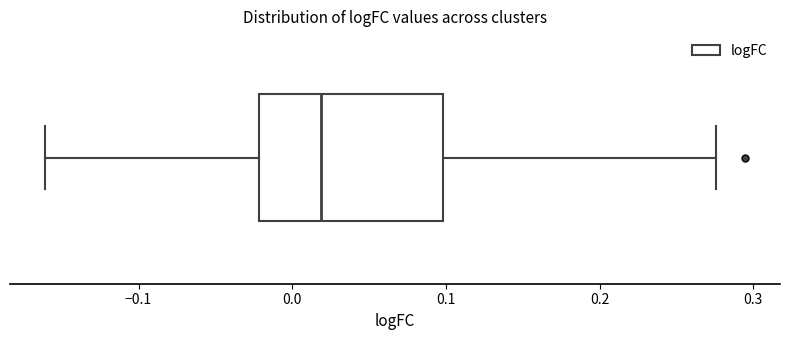

Where does the median line of the box sit on the x-axis? The values are not printed on the chart, so give them approximately, as read against the axis.

0.02